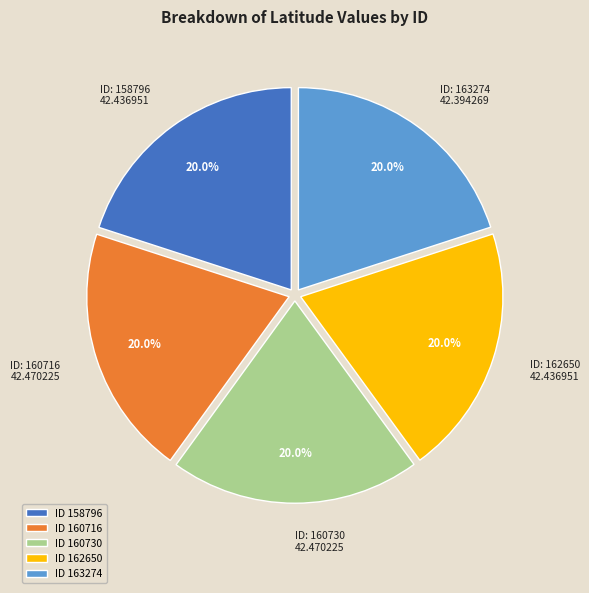

Is there a majority slice in this chart?

No